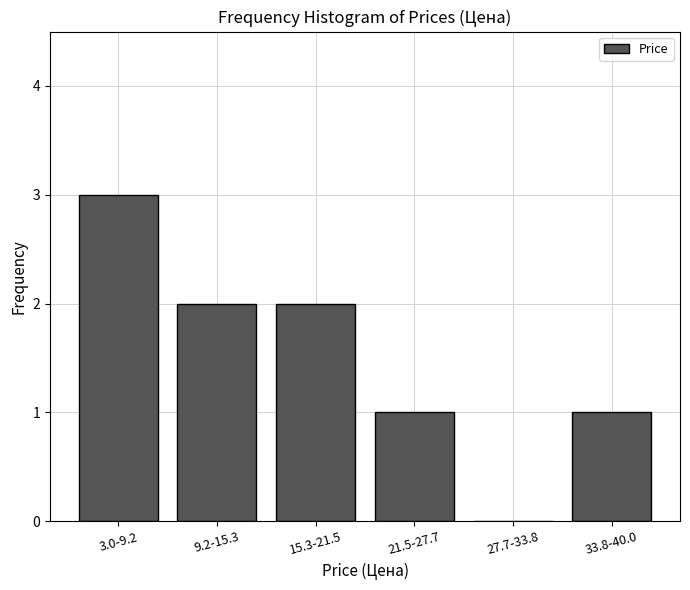

Reading right to left, what are all the values shown in this chart?

33.8-40.0=1	27.7-33.8=0	21.5-27.7=1	15.3-21.5=2	9.2-15.3=2	3.0-9.2=3